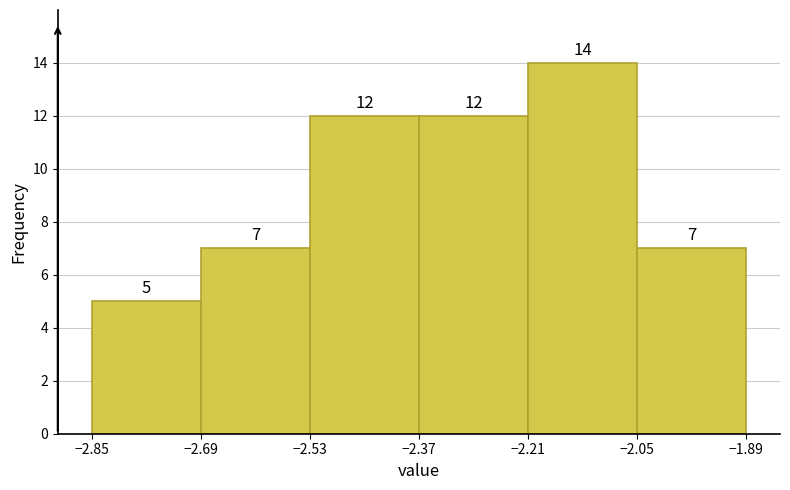

How tall is the bar that spans -2.69 to -2.53 on the x-axis?

7